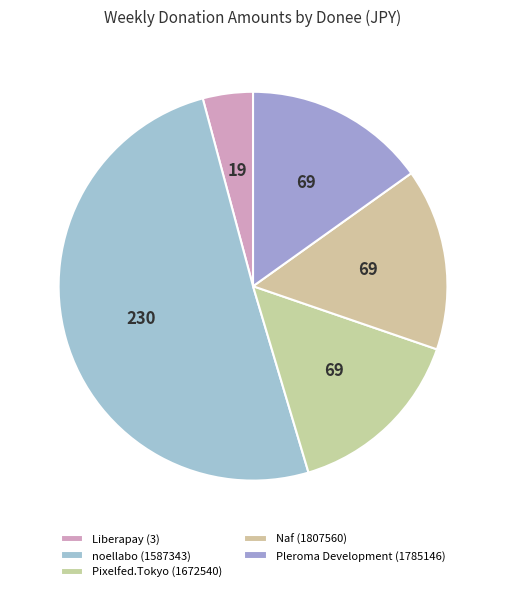

To the nearest percent, what is the average slice percentage?

20%